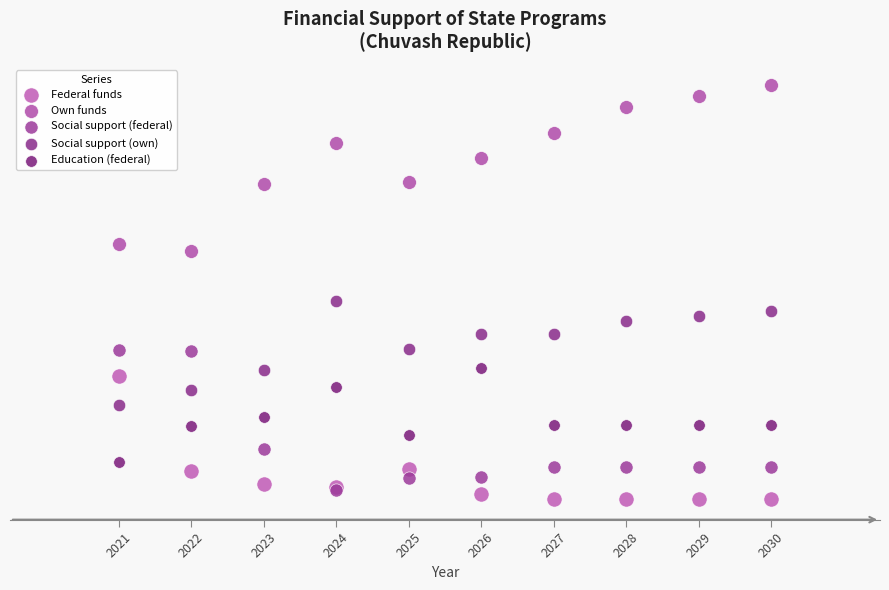

What are all the series names shown in the legend?

Federal funds, Own funds, Social support (federal), Social support (own), Education (federal)